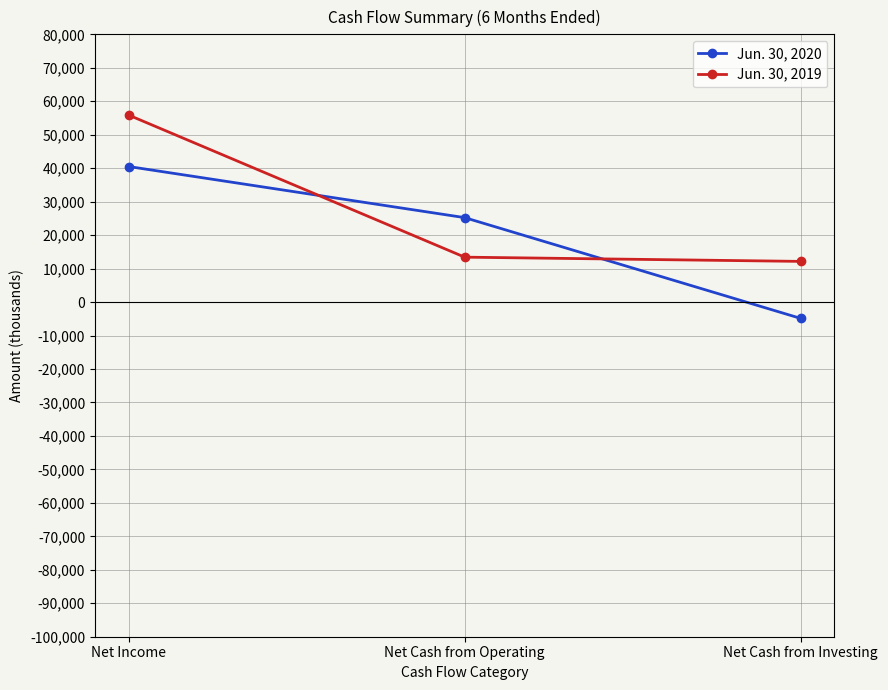

What value does the Jun. 30, 2020 series have at Net Cash from Investing, to the nearest 100?

-4900